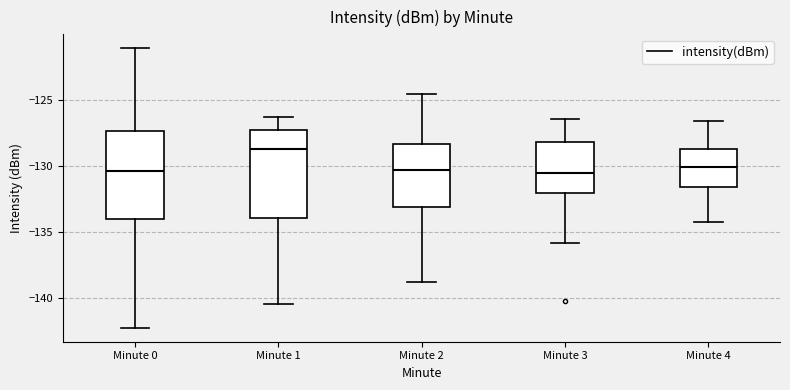

Reading left to right, read every box against the y-axis: the position of its median line, the range the box covers, and the ends of its whiskers. The values are not printed on the chart, so give them approximately, as read against the axis.

Minute 0: median -130.5, box -134.0 to -127.5, whiskers -142.0 to -121.0
Minute 1: median -128.5, box -134.0 to -127.5, whiskers -140.5 to -126.5
Minute 2: median -130.5, box -133.0 to -128.5, whiskers -139.0 to -124.5
Minute 3: median -130.5, box -132.0 to -128.0, whiskers -136.0 to -126.5
Minute 4: median -130.0, box -131.5 to -128.5, whiskers -134.0 to -126.5